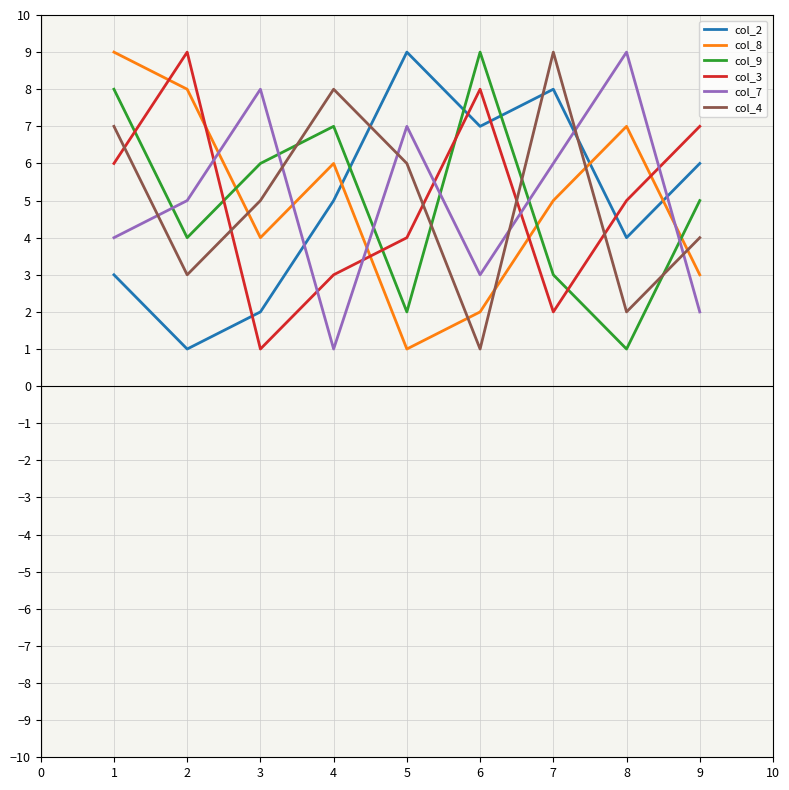

Does the chart have visible grid lines?

Yes